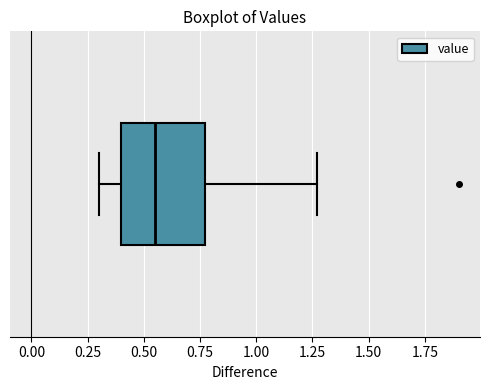

Where is the left edge of the box on the x-axis? The values are not printed on the chart, so give them approximately, as read against the axis.

0.40